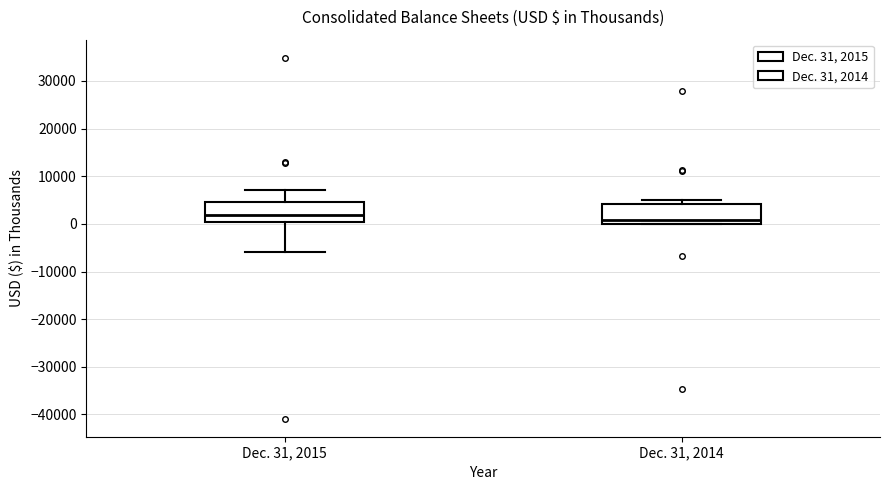

Reading left to right, read every box against the y-axis: the position of its median line, the range the box covers, and the ends of its whiskers. The values are not printed on the chart, so give them approximately, as read against the axis.

Dec. 31, 2015: median 2000, box 0 to 5000, whiskers -6000 to 7000
Dec. 31, 2014: median 1000, box 0 to 4000, whiskers 0 to 5000